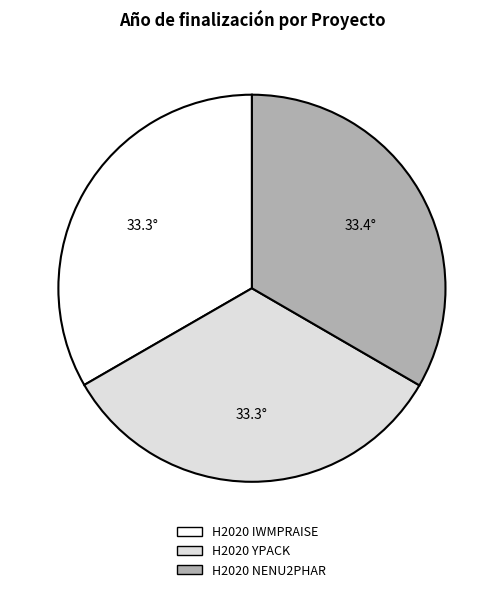

Combined, do H2020 IWMPRAISE and H2020 NENU2PHAR account for over 50%?

Yes